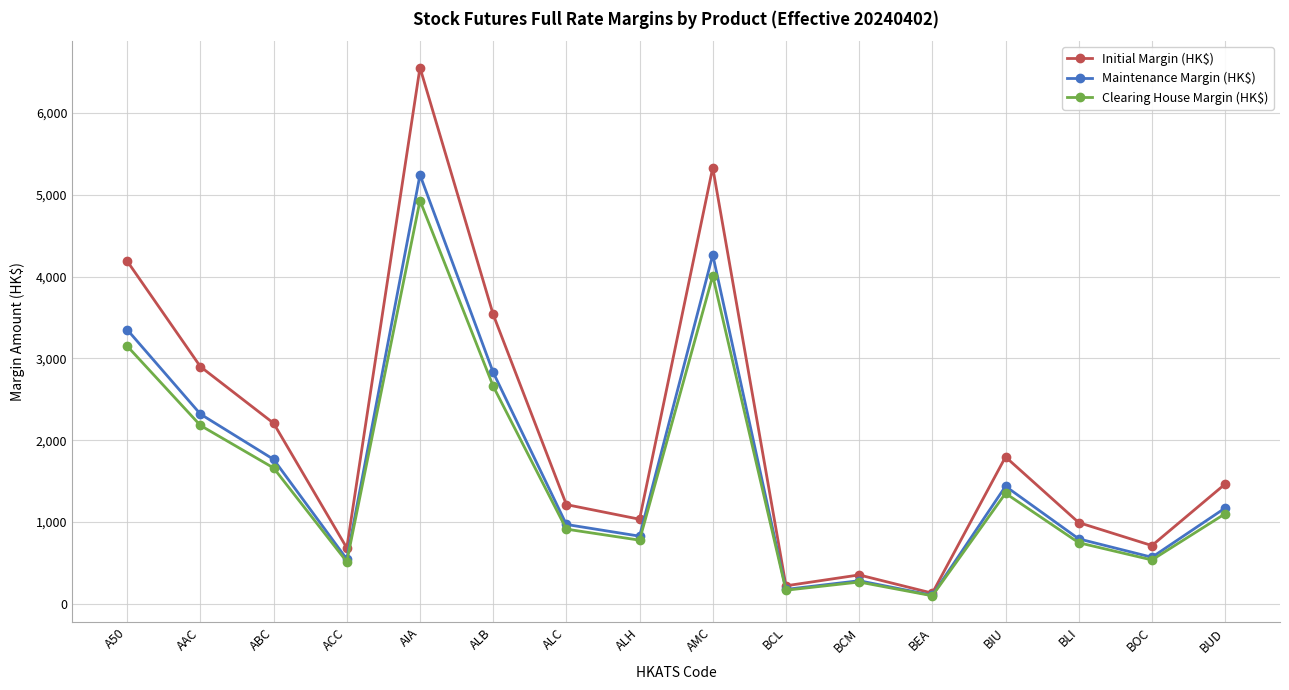

Rank the series by their average value, from lowest to highest.

Clearing House Margin (HK$), Maintenance Margin (HK$), Initial Margin (HK$)